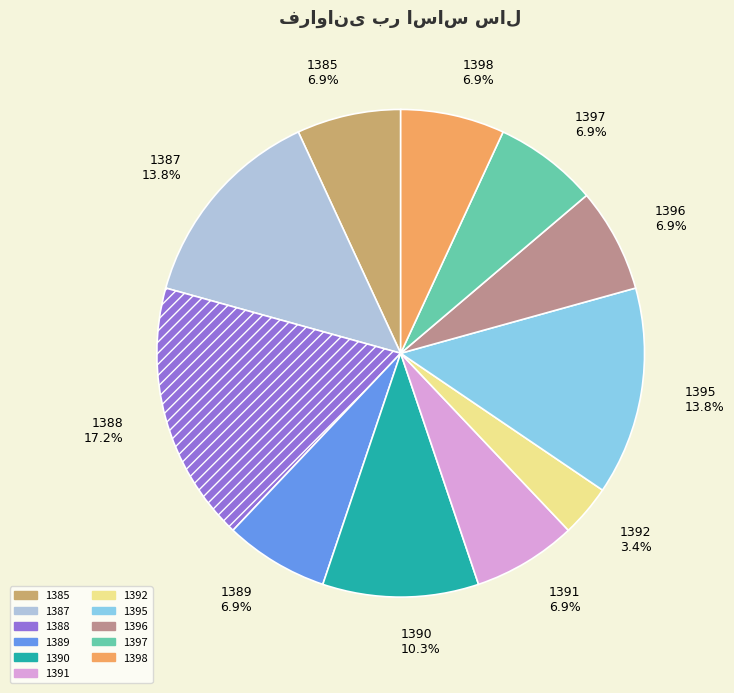

To the nearest percent, what portion does 1387 represent?

14%